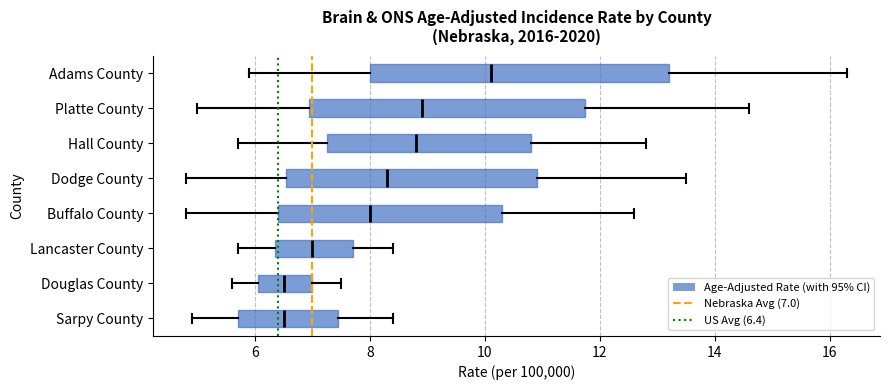

Reading bottom to top, read every box against the x-axis: the position of its median line, the range the box covers, and the ends of its whiskers. The values are not printed on the chart, so give them approximately, as read against the axis.

Sarpy County: median 6.6, box 5.8 to 7.4, whiskers 5.0 to 8.4
Douglas County: median 6.6, box 6.0 to 7.0, whiskers 5.6 to 7.6
Lancaster County: median 7.0, box 6.4 to 7.8, whiskers 5.8 to 8.4
Buffalo County: median 8.0, box 6.4 to 10.4, whiskers 4.8 to 12.6
Dodge County: median 8.4, box 6.6 to 11.0, whiskers 4.8 to 13.6
Hall County: median 8.8, box 7.2 to 10.8, whiskers 5.8 to 12.8
Platte County: median 9.0, box 7.0 to 11.8, whiskers 5.0 to 14.6
Adams County: median 10.2, box 8.0 to 13.2, whiskers 6.0 to 16.4